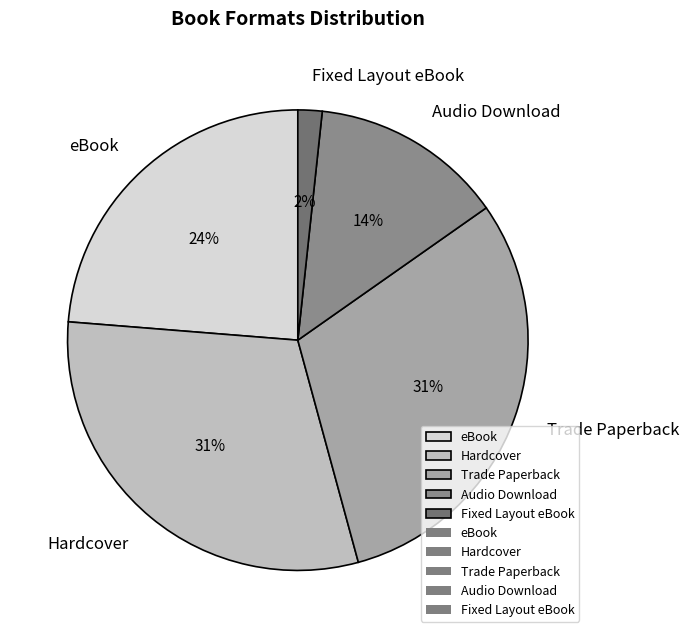

Is Audio Download the majority of the pie?

No